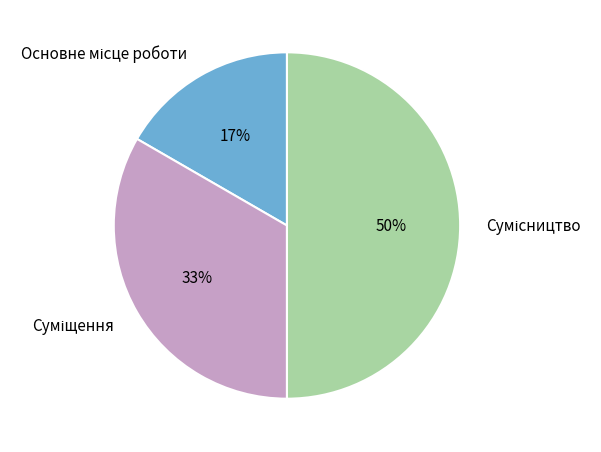

To the nearest percent, what is the average slice percentage?

33%